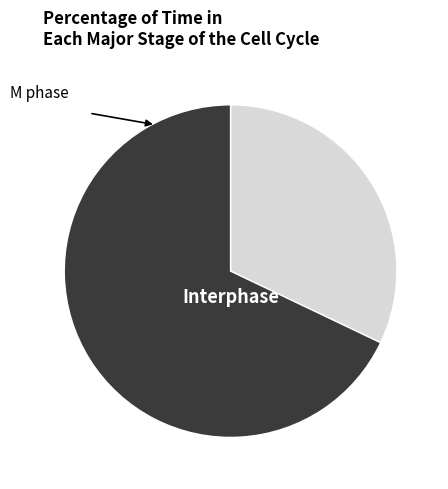

Is there any slice that represents more than half of the pie?

Yes